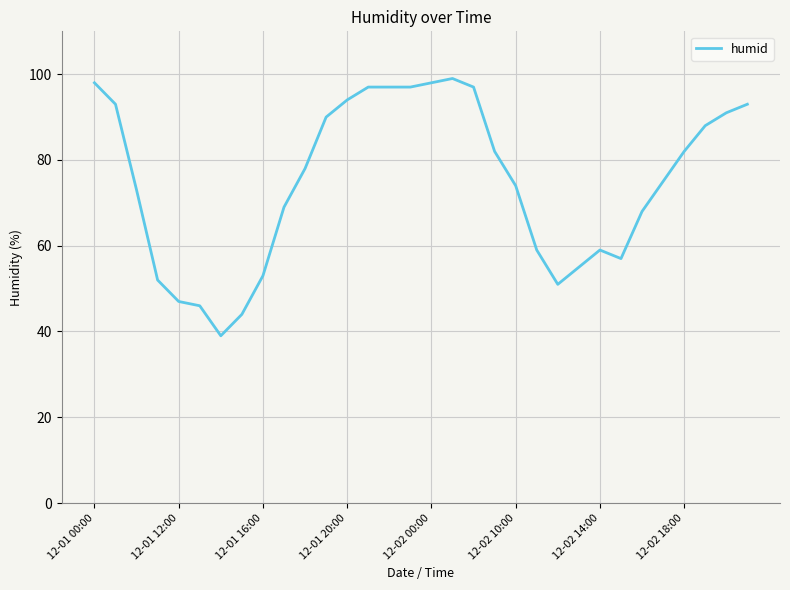

What is the smallest value displayed?

39